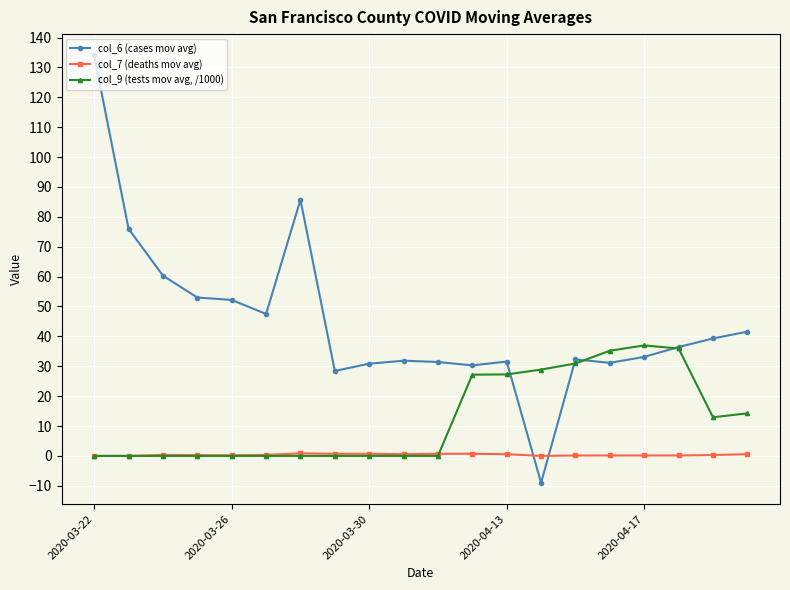

List the series in order of their peak value, highest first.

col_6 (cases mov avg), col_9 (tests mov avg, /1000), col_7 (deaths mov avg)